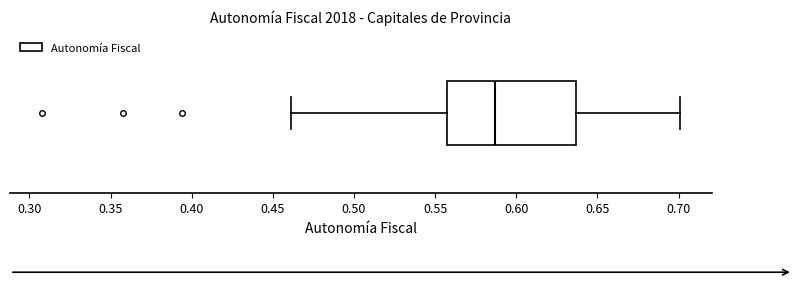

Where does the right whisker of the box end on the x-axis? The values are not printed on the chart, so give them approximately, as read against the axis.

0.700